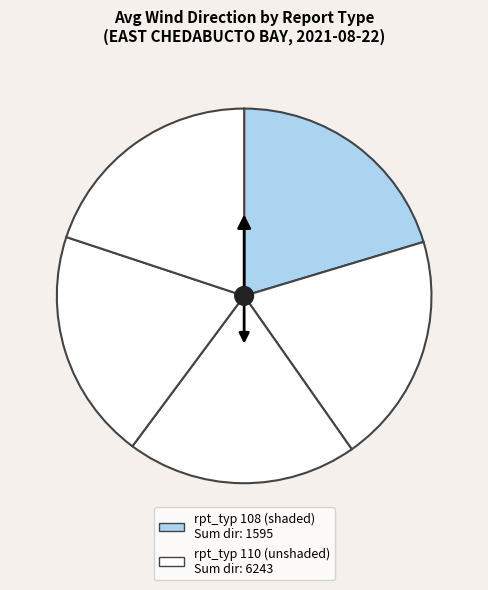

Count the number of slices in the pie.

5